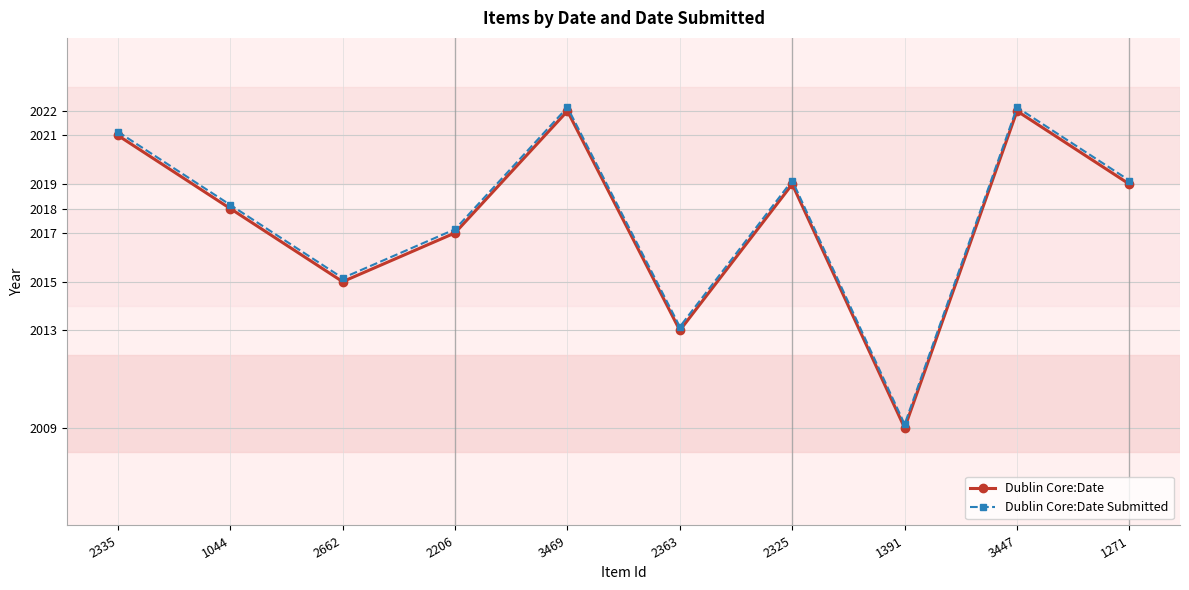

What is the total value across all series at 3447?

4044.2